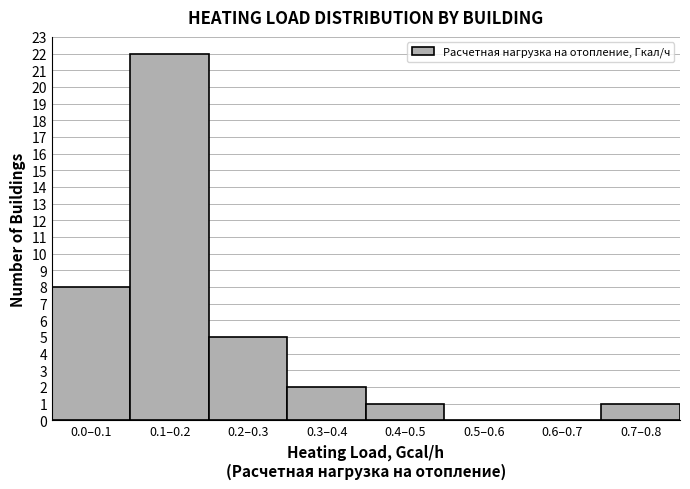

Reading left to right, list all the values displayed in this chart.

0.0–0.1=8	0.1–0.2=22	0.2–0.3=5	0.3–0.4=2	0.4–0.5=1	0.5–0.6=0	0.6–0.7=0	0.7–0.8=1